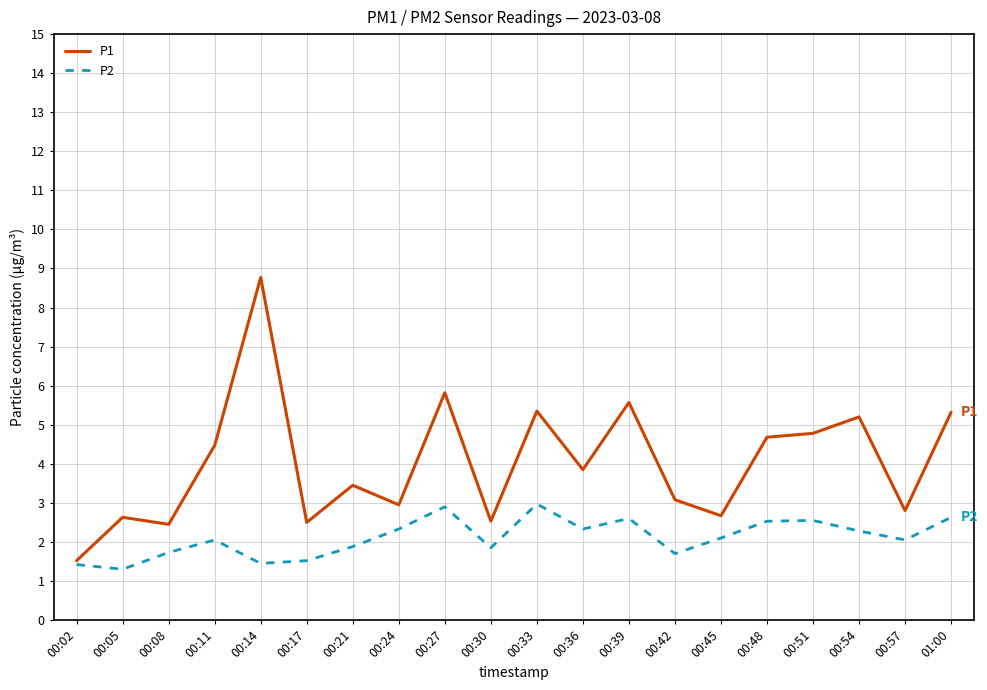

What is the smallest value displayed?

1.3